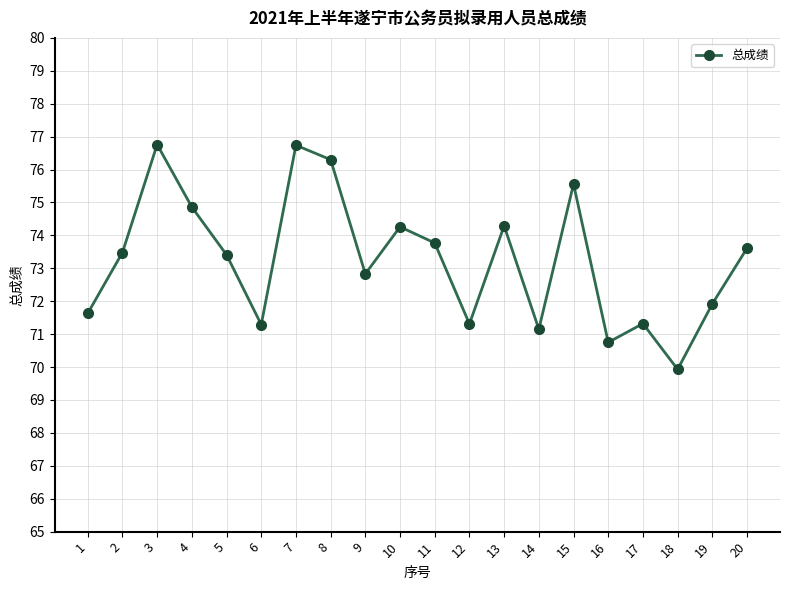

Is it true that the value at 11 is 73.8?

True